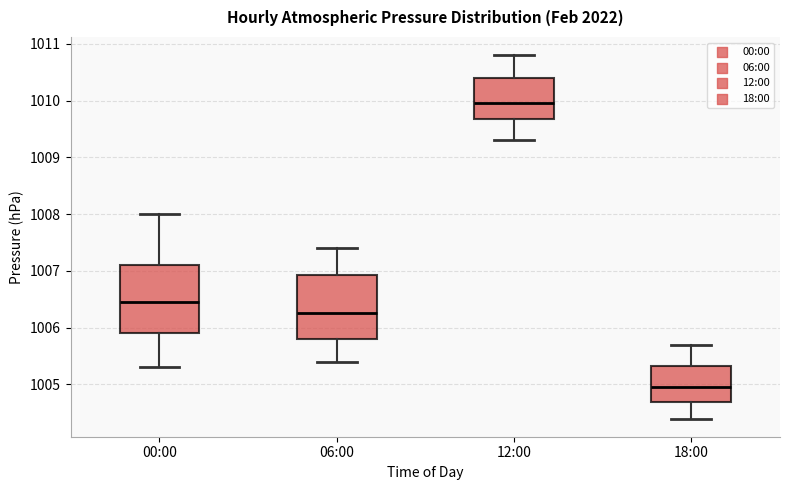

Reading left to right, read every box against the y-axis: the position of its median line, the range the box covers, and the ends of its whiskers. The values are not printed on the chart, so give them approximately, as read against the axis.

00:00: median 1006.5, box 1005.9 to 1007.1, whiskers 1005.3 to 1008.0
06:00: median 1006.3, box 1005.8 to 1006.9, whiskers 1005.4 to 1007.4
12:00: median 1010.0, box 1009.7 to 1010.4, whiskers 1009.3 to 1010.8
18:00: median 1005.0, box 1004.7 to 1005.3, whiskers 1004.4 to 1005.7